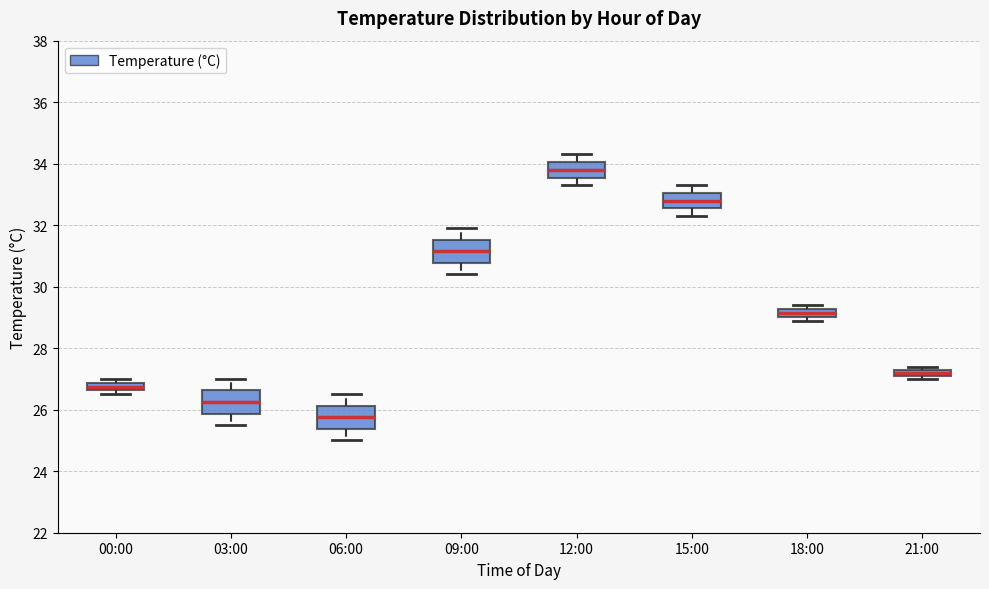

Which box's median line is the lowest?

06:00